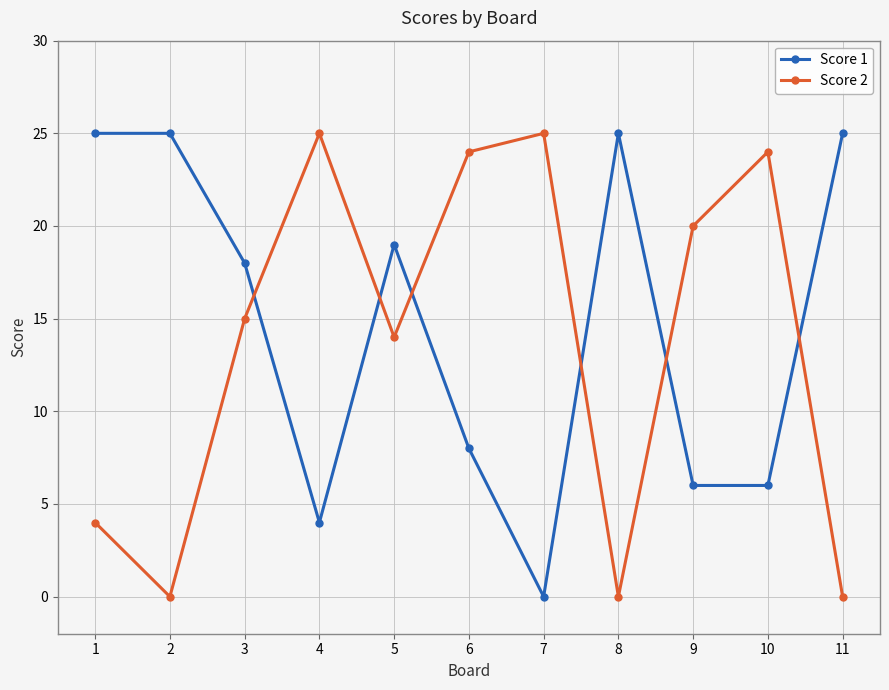

Where do Score 1 and Score 2 first cross each other?

3 and 4